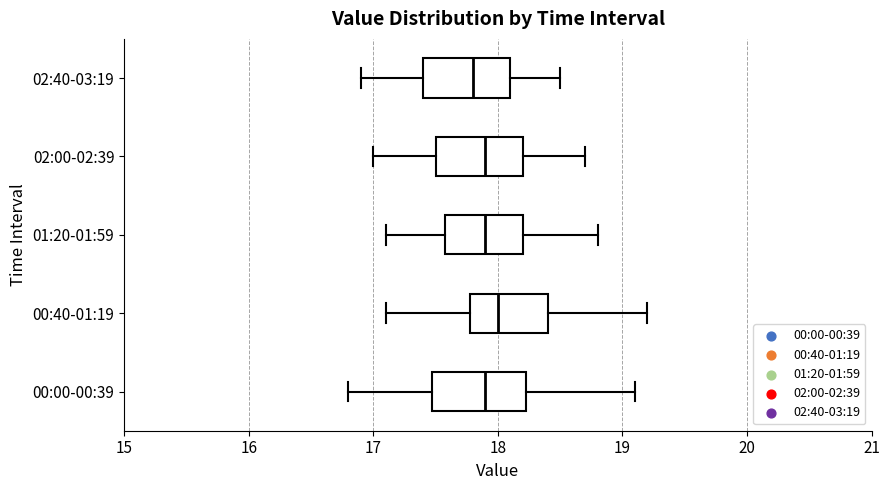

Where is the right edge of the box for 00:40-01:19 on the x-axis? The values are not printed on the chart, so give them approximately, as read against the axis.

18.4